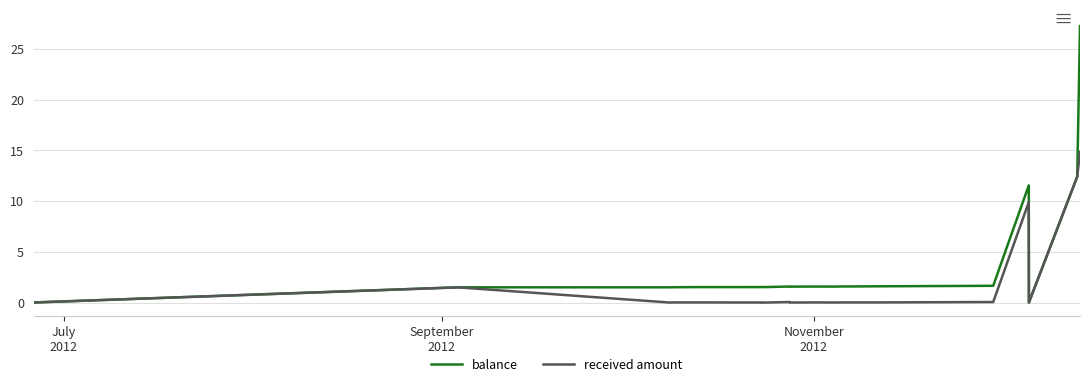

Which series has the largest total across all categories?

balance